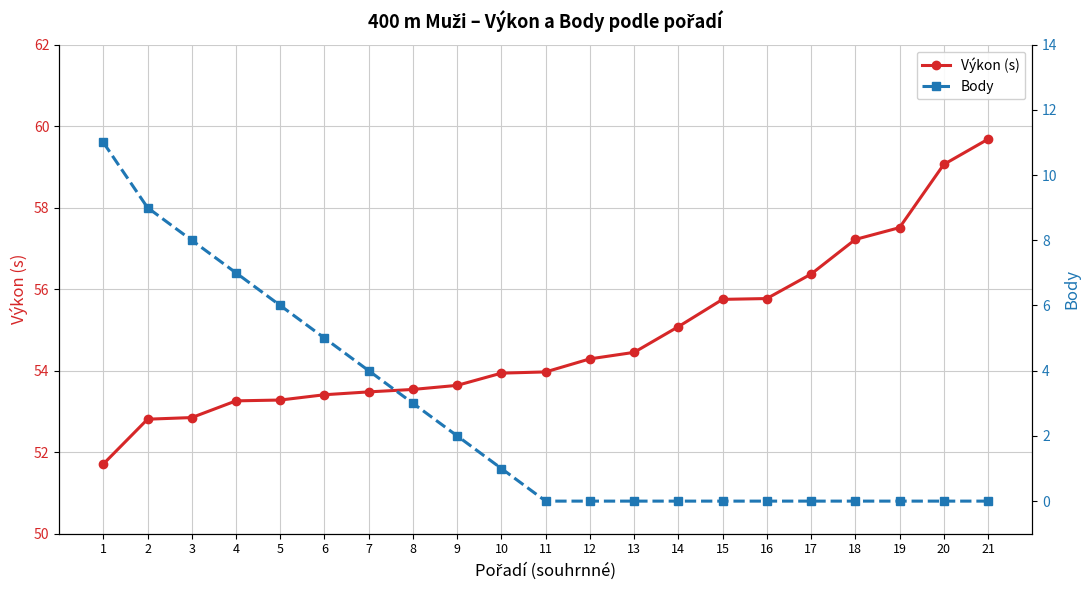

What is the maximum value shown in the chart?

59.7